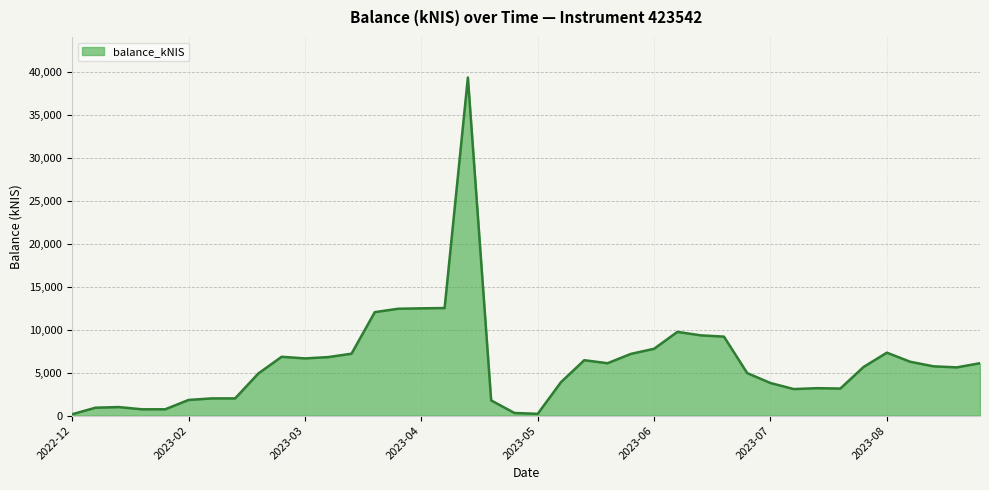

What is the greatest value displayed?

39320.6